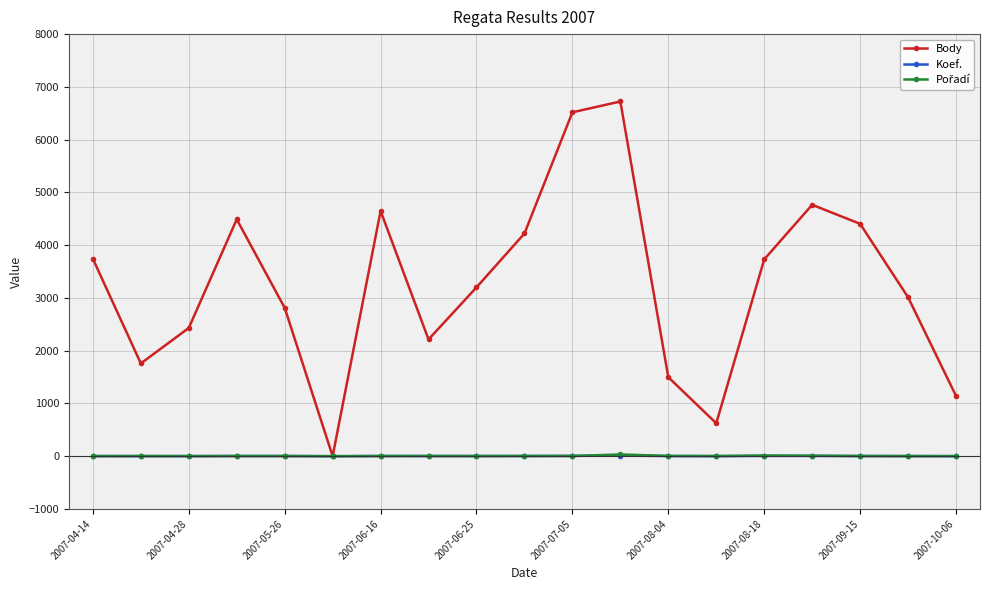

True or false: Koef. has more than 1 points higher than both neighbors.

True